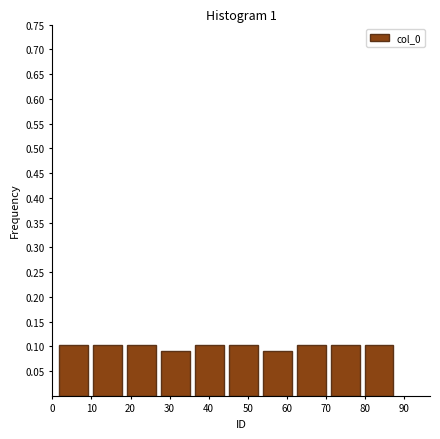

Reading left to right, transcribe this chart: for each bar, give the range it covers on the x-axis and its height. Neither the bar edges nor the heights are printed on the chart, so give them approximately, as read against the axes.

1.0 to 9.7: 0.10
9.7 to 18.4: 0.10
18.4 to 27.1: 0.10
27.1 to 35.8: 0.09
35.8 to 44.5: 0.10
44.5 to 53.2: 0.10
53.2 to 61.9: 0.09
61.9 to 70.6: 0.10
70.6 to 79.3: 0.10
79.3 to 88.0: 0.10